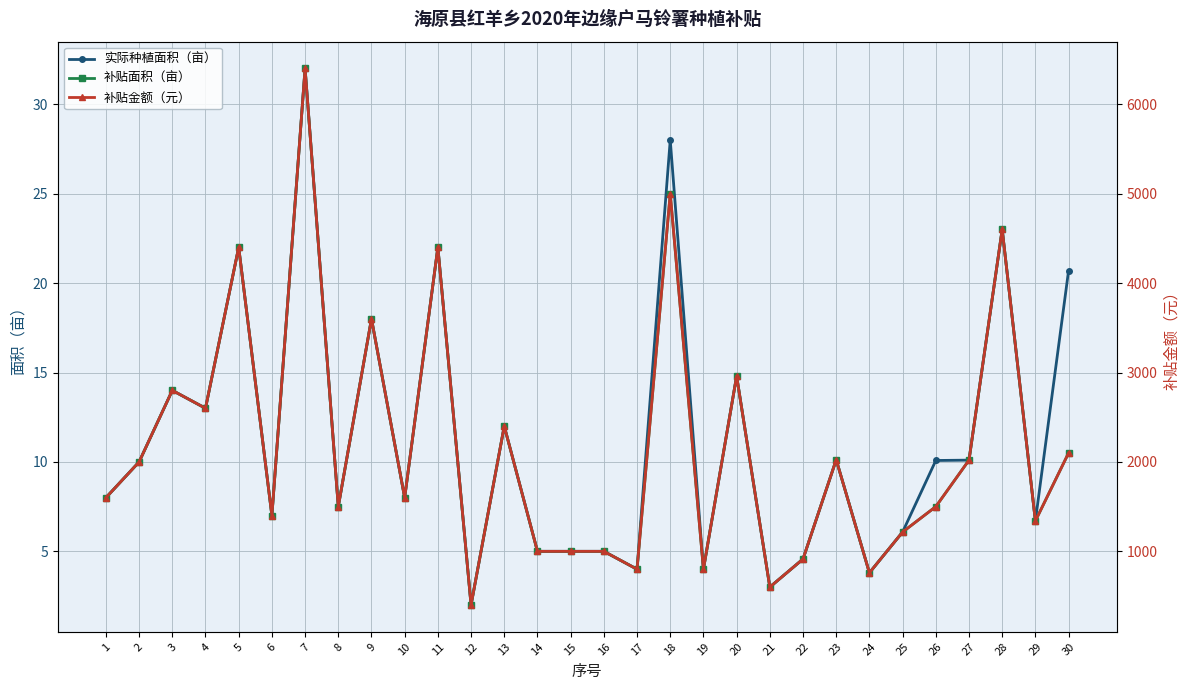

At how many categories does at least one series exceed 2705?

8